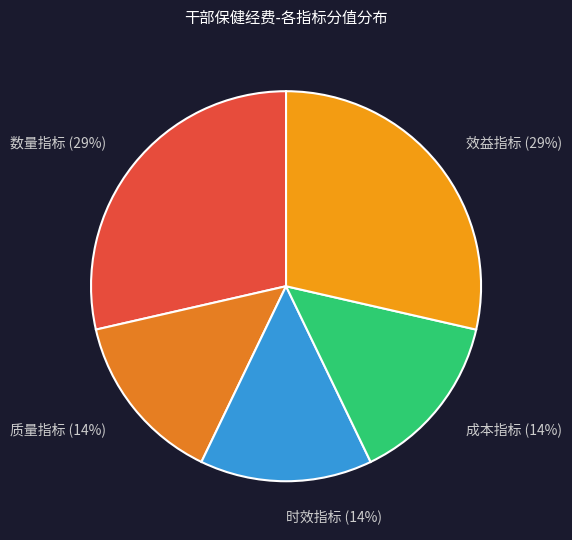

Is there any slice that represents more than half of the pie?

No